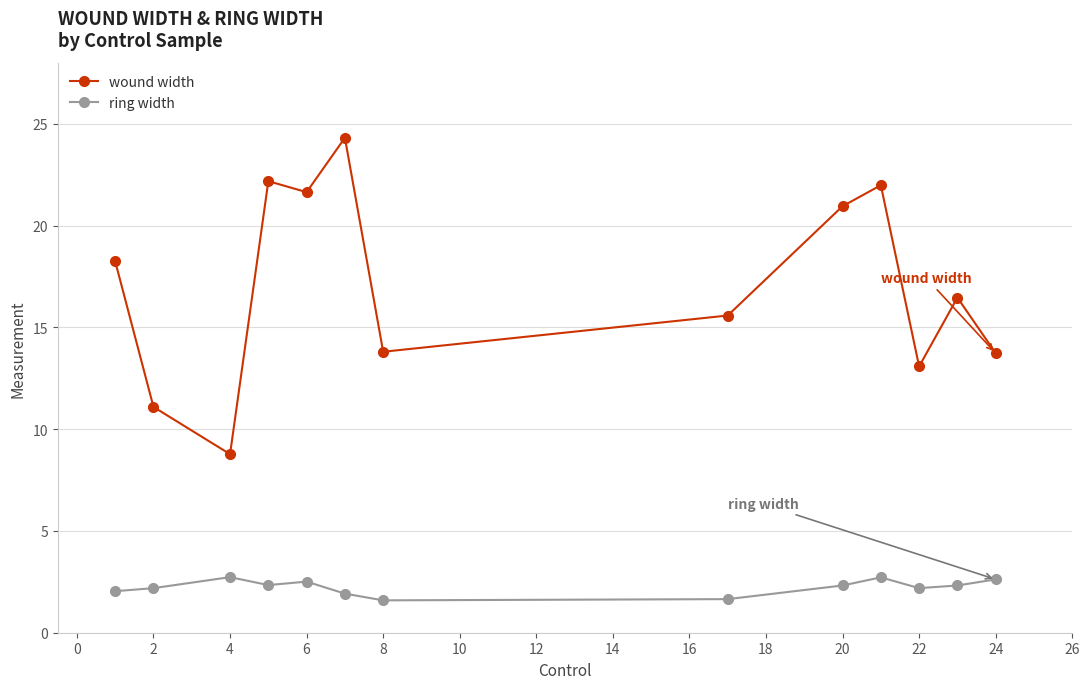

Which series has the largest total across all categories?

wound width